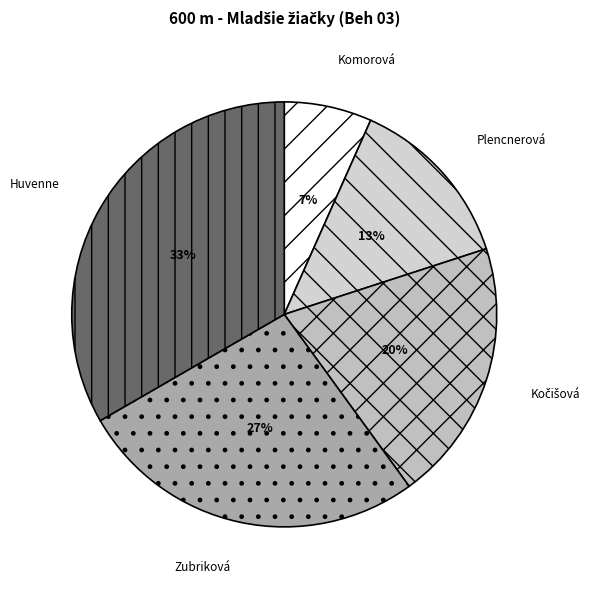

How many slices are in this pie chart?

5